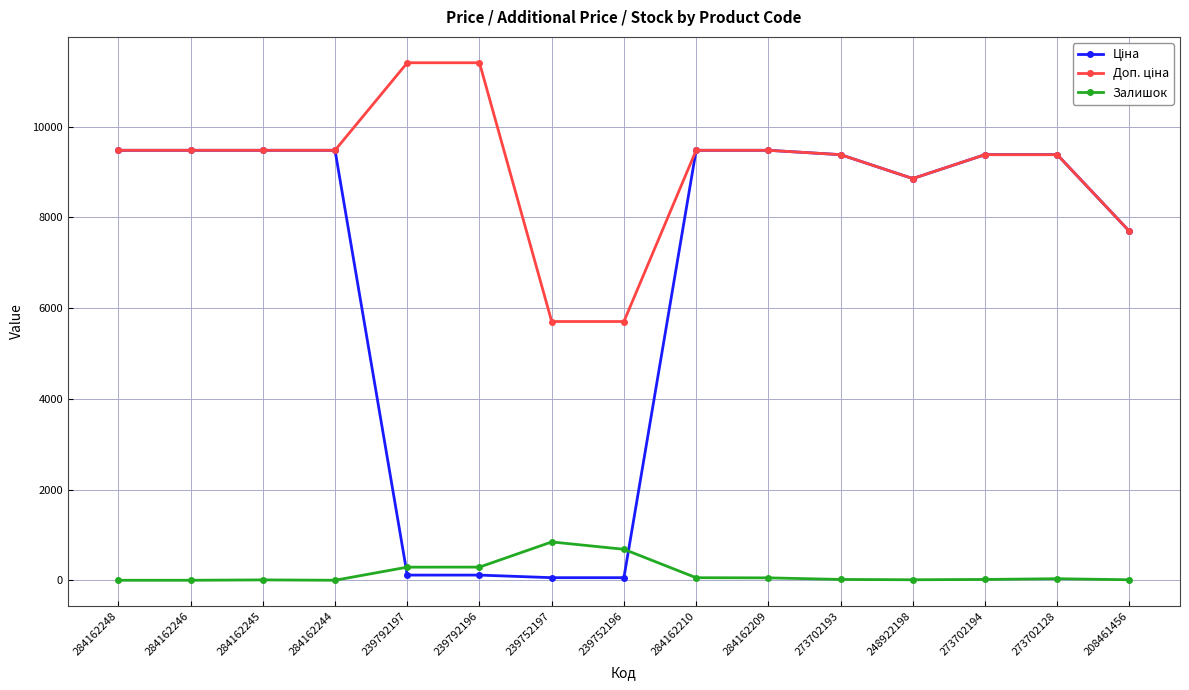

What is the total value across all series at 273702128?

18801.9